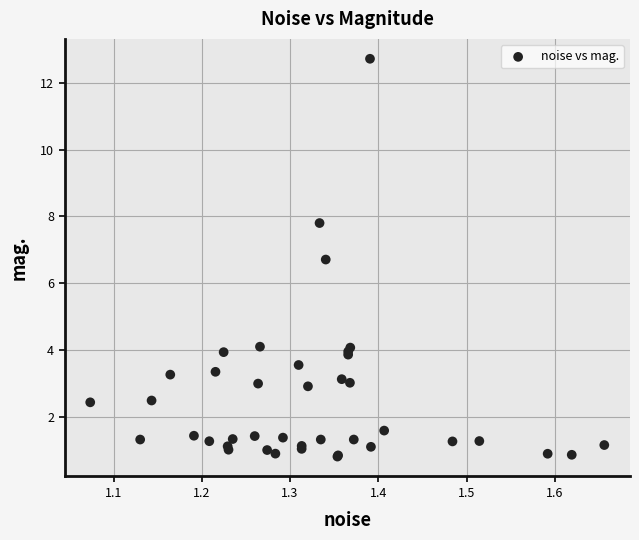

What Y value in the scatter plot is closest to 6?

6.7